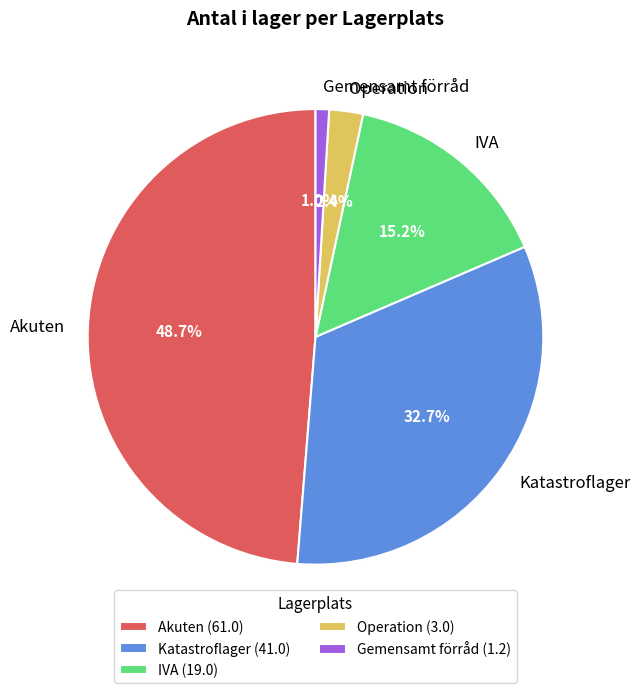

How much of the chart is everything except Akuten?

51.3%